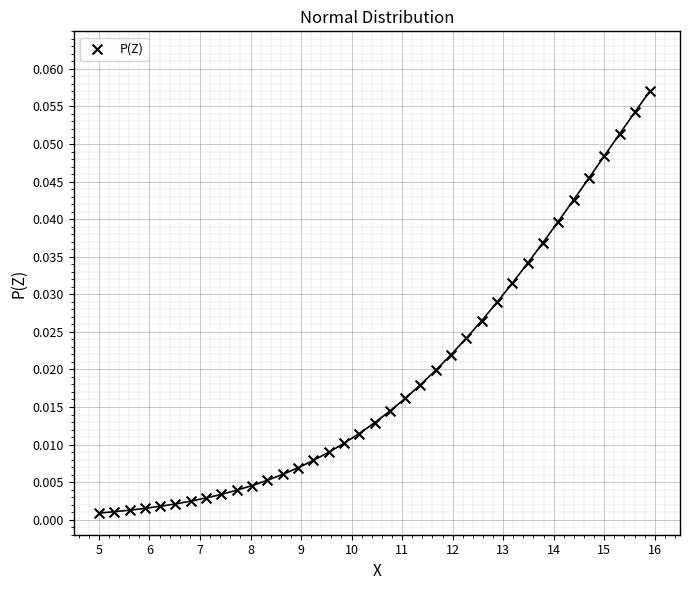

What is the range of X values (max minus min)?

10.9